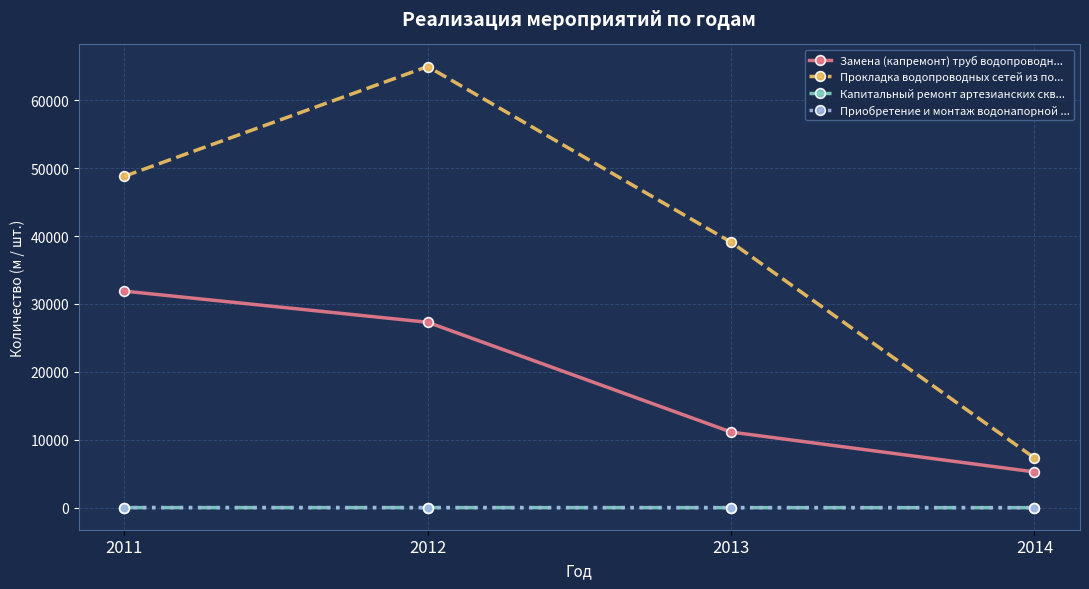

What is the sum of all Приобретение и монтаж водонапорной ... values?

29